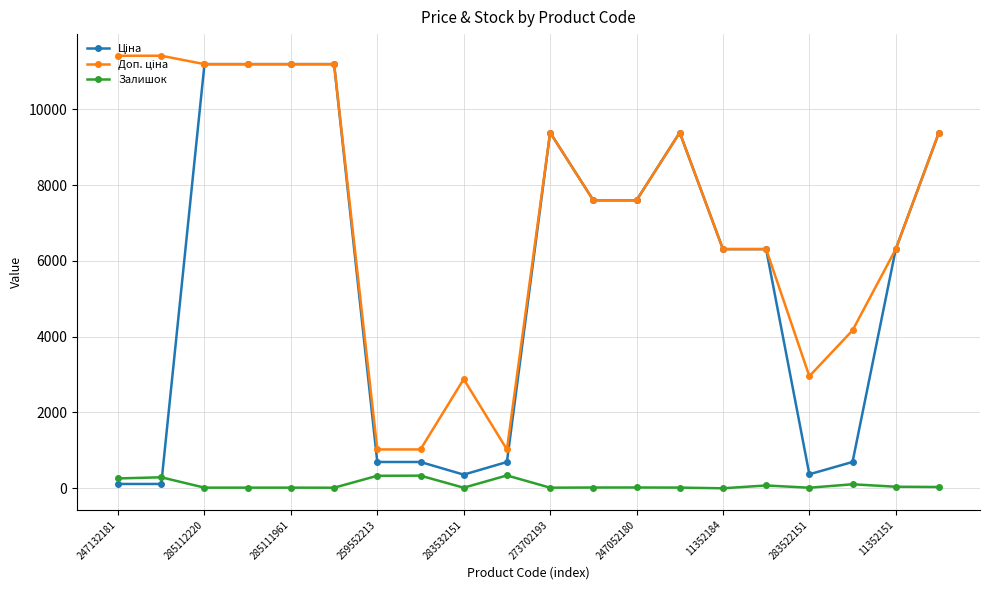

What is the greatest value displayed?

11410.0